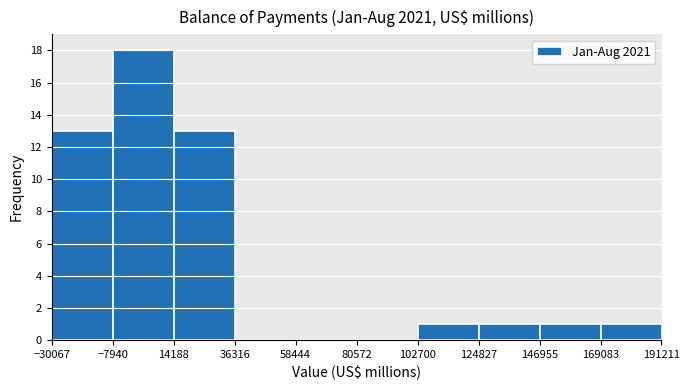

Which range on the x-axis has the tallest bar?

-7940 to 14188